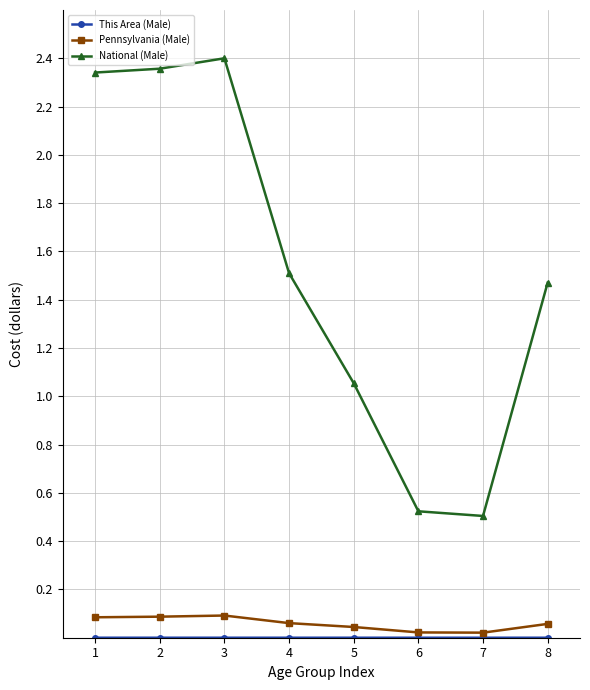

Which series has the largest total across all categories?

National (Male)